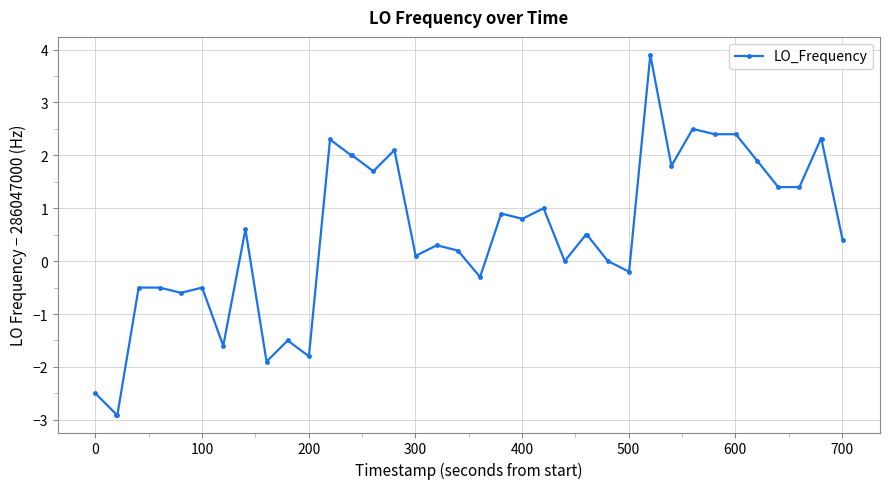

What is the minimum value shown in the chart?

-2.9